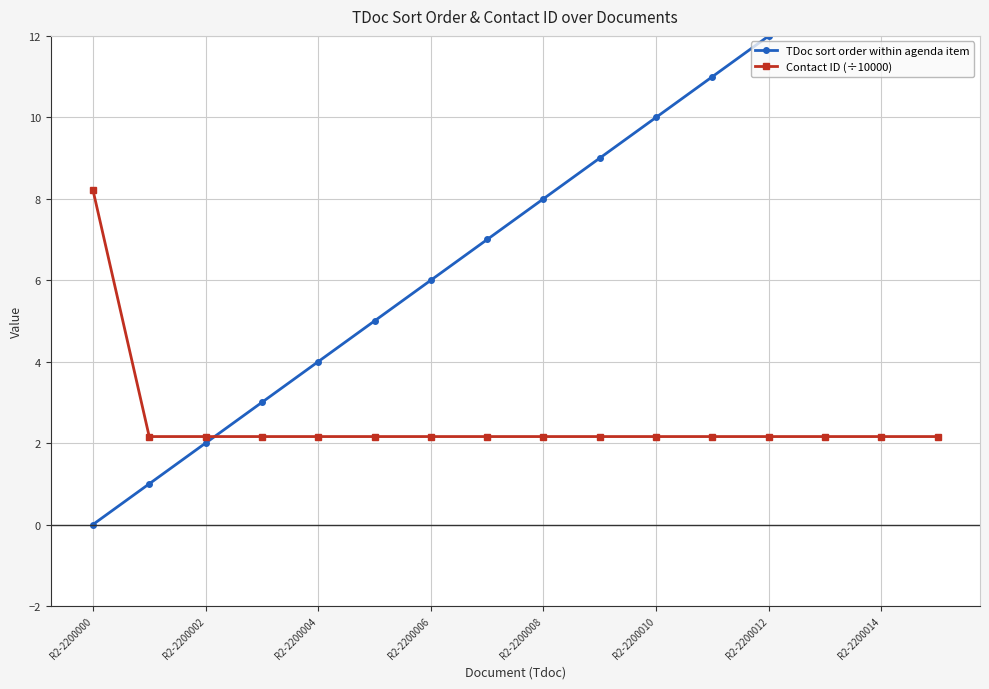

Which series has the largest total across all categories?

TDoc sort order within agenda item